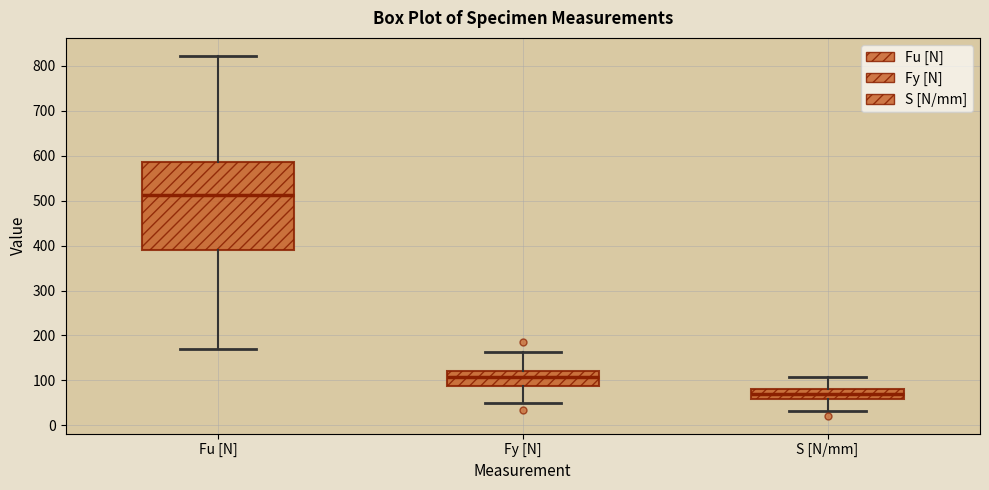

Reading left to right, read every box against the y-axis: the position of its median line, the range the box covers, and the ends of its whiskers. The values are not printed on the chart, so give them approximately, as read against the axis.

Fu [N]: median 510, box 390 to 590, whiskers 170 to 820
Fy [N]: median 110, box 90 to 120, whiskers 50 to 160
S [N/mm]: median 70, box 60 to 80, whiskers 30 to 110